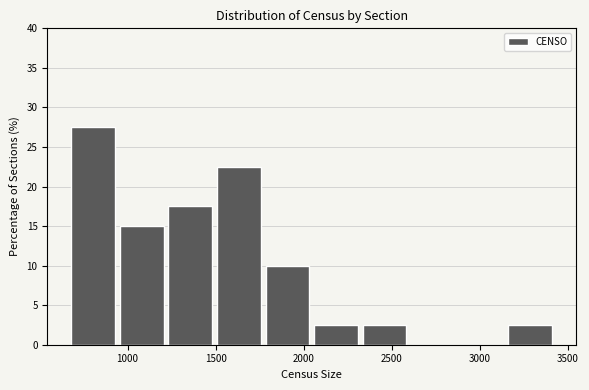

Reading left to right, transcribe this chart: for each bar, give the range it covers on the x-axis and its height. Neither the bar edges nor the heights are printed on the chart, so give them approximately, as read against the axes.

700 to 950: 27.5
950 to 1250: 15.0
1250 to 1500: 17.5
1500 to 1800: 22.5
1800 to 2050: 10.0
2050 to 2350: 2.5
2350 to 2600: 2.5
2600 to 2900: 0
2900 to 3150: 0
3150 to 3450: 2.5